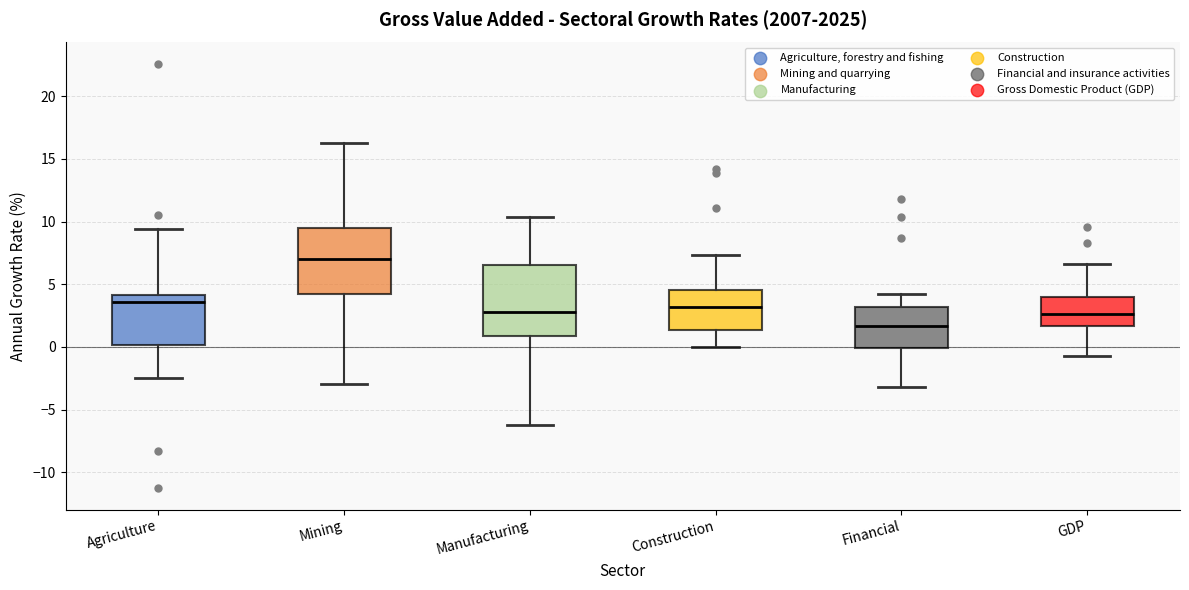

Which box's median line is the highest?

Mining